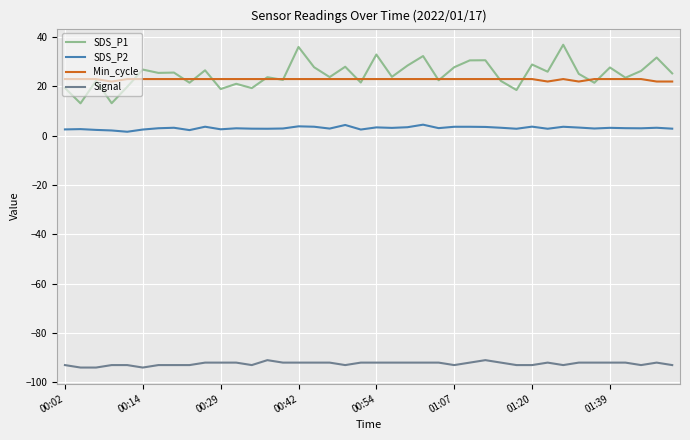

True or false: Min_cycle and SDS_P2 cross at least once.

False